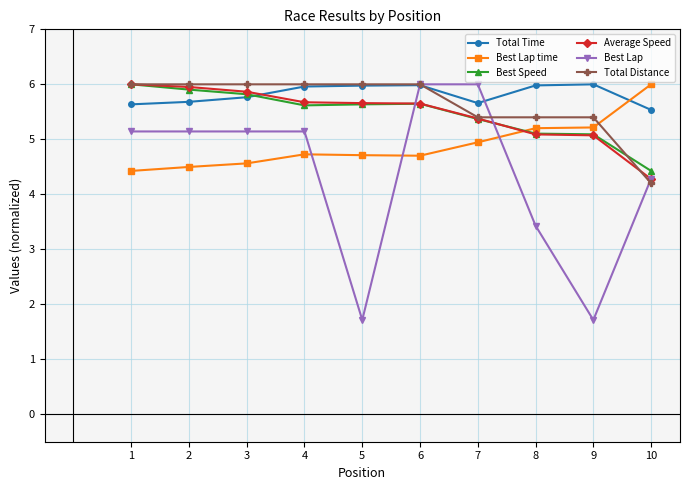

Does the chart have visible grid lines?

Yes